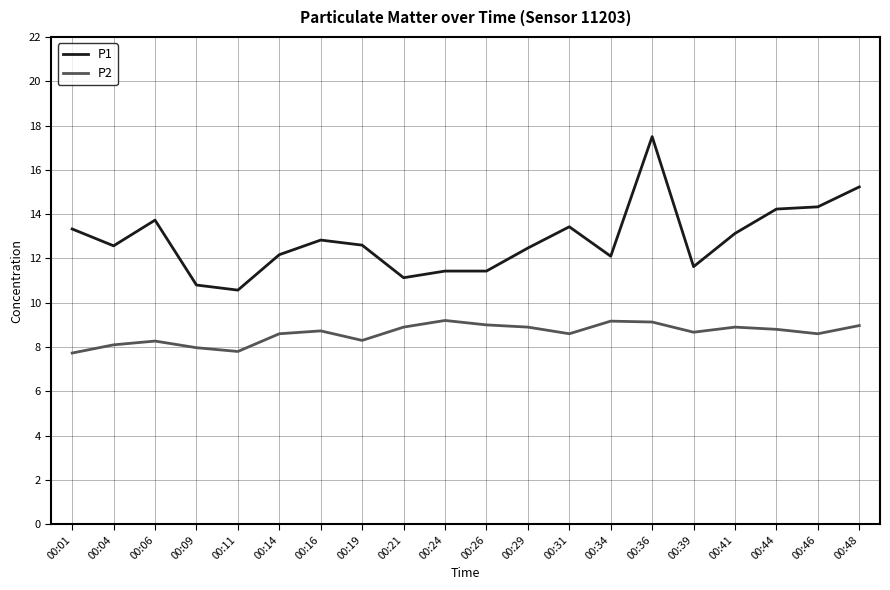

Is it true that P2 equals 9.2 at 00:24?

True